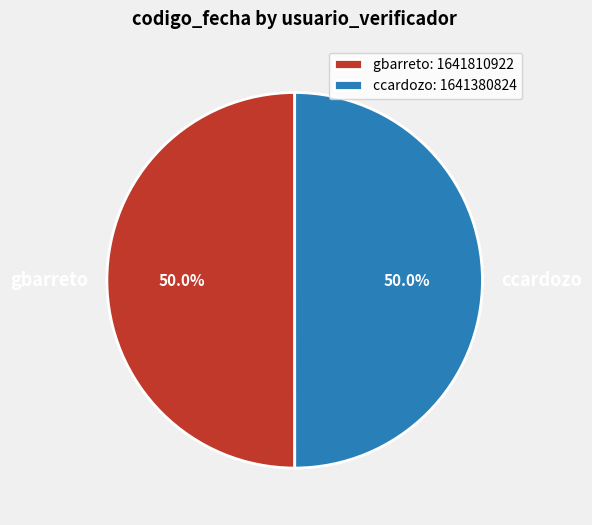

What is the ratio of the value at ccardozo to the value at gbarreto?

1.0